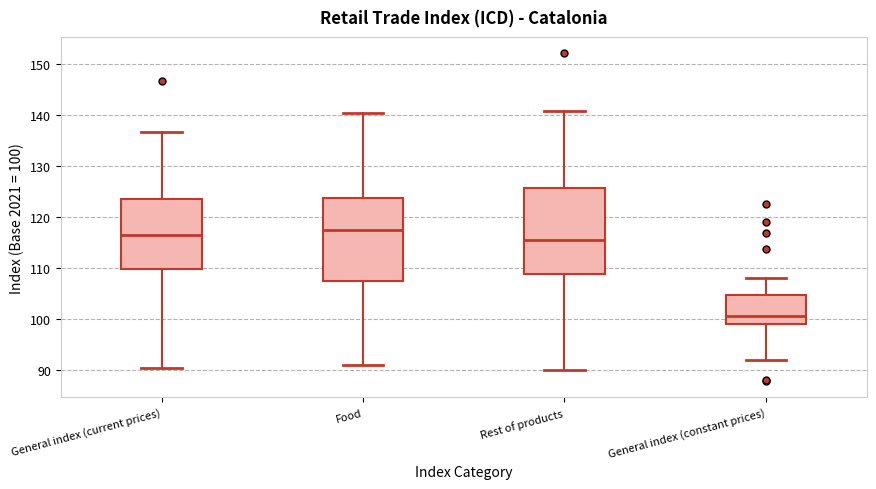

Reading left to right, read every box against the y-axis: the position of its median line, the range the box covers, and the ends of its whiskers. The values are not printed on the chart, so give them approximately, as read against the axis.

General index (current prices): median 116, box 110 to 124, whiskers 90 to 137
Food: median 118, box 107 to 124, whiskers 91 to 140
Rest of products: median 115, box 109 to 126, whiskers 90 to 141
General index (constant prices): median 100, box 99 to 105, whiskers 92 to 108